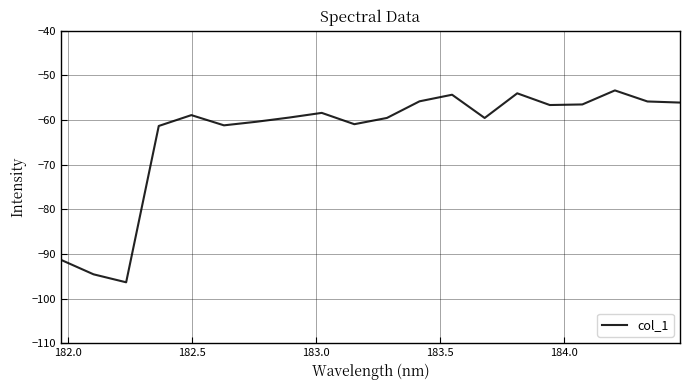

What is the average value?

-63.2